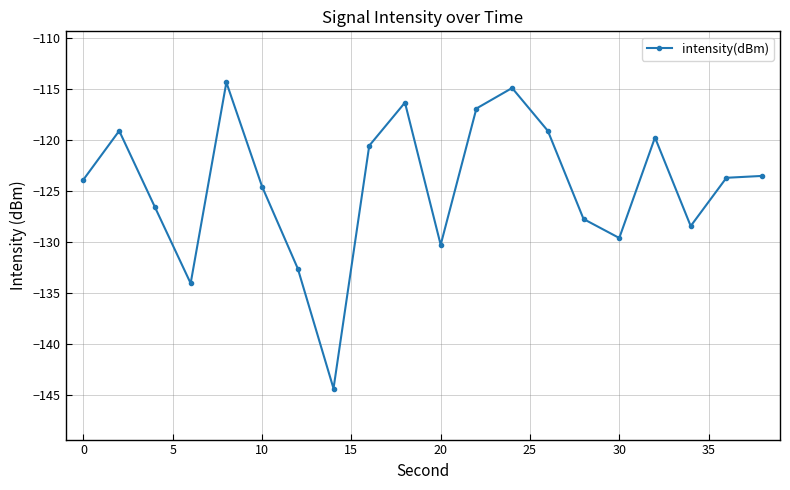

What is the minimum value shown in the chart?

-144.4